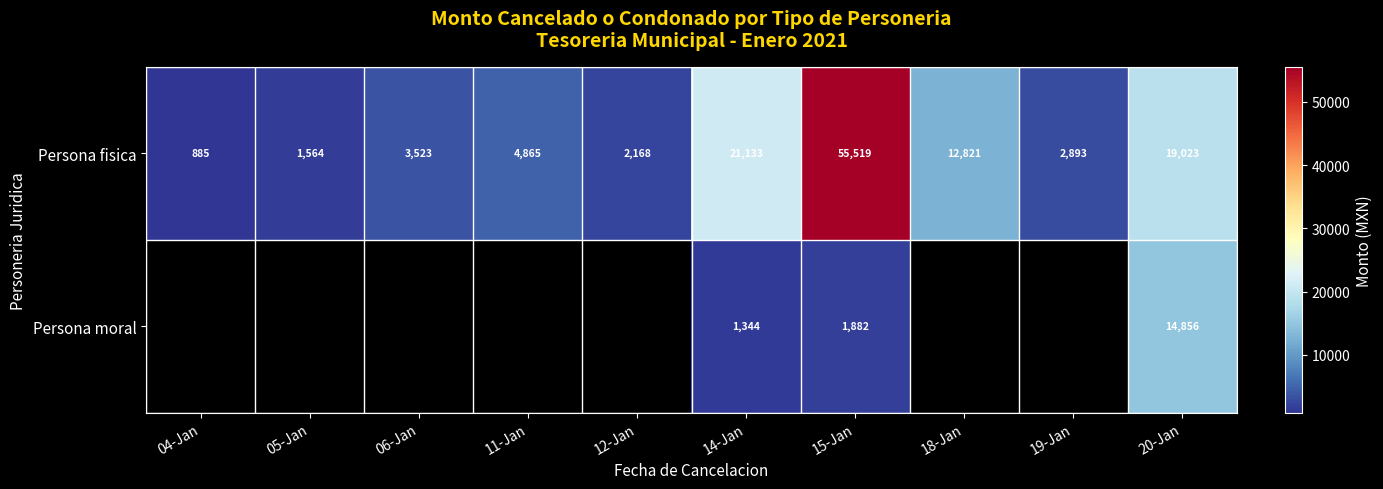

The value of Persona fisica at 05-Jan is 2600.9. True or false?

False